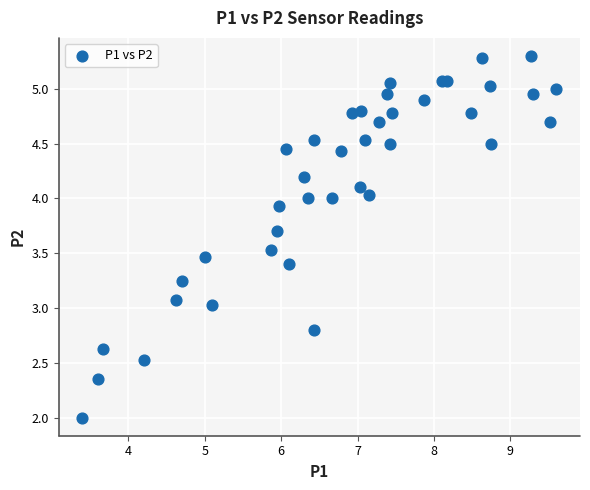

What is the range of Y values (max minus min)?

3.3